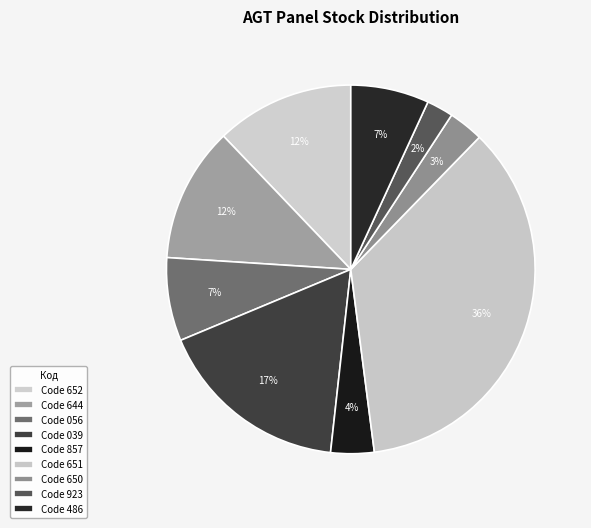

How many slices are in this pie chart?

9